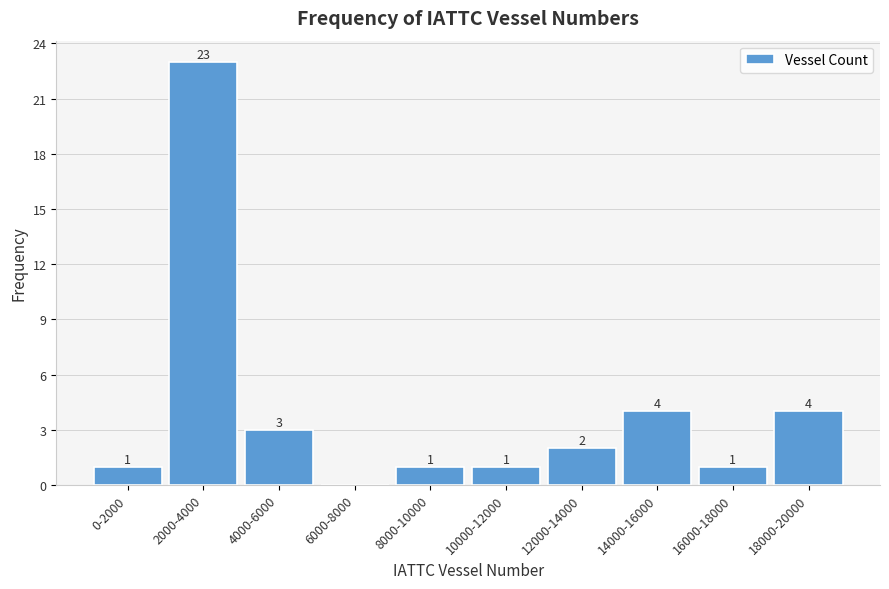

Reading right to left, what are all the values shown in this chart?

18000-20000=4	16000-18000=1	14000-16000=4	12000-14000=2	10000-12000=1	8000-10000=1	6000-8000=0	4000-6000=3	2000-4000=23	0-2000=1